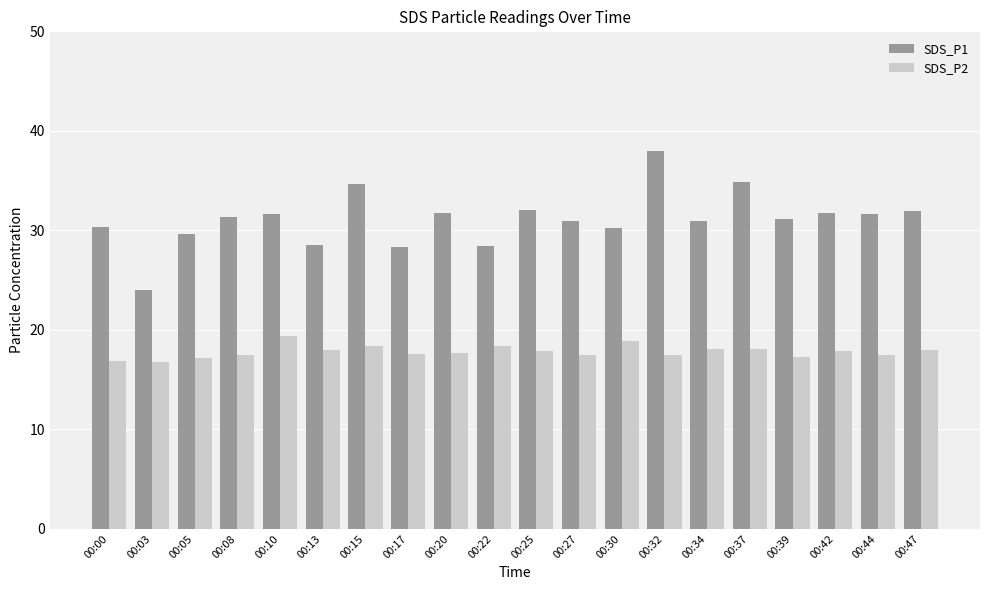

What is the sum of all SDS_P2 values?

356.0